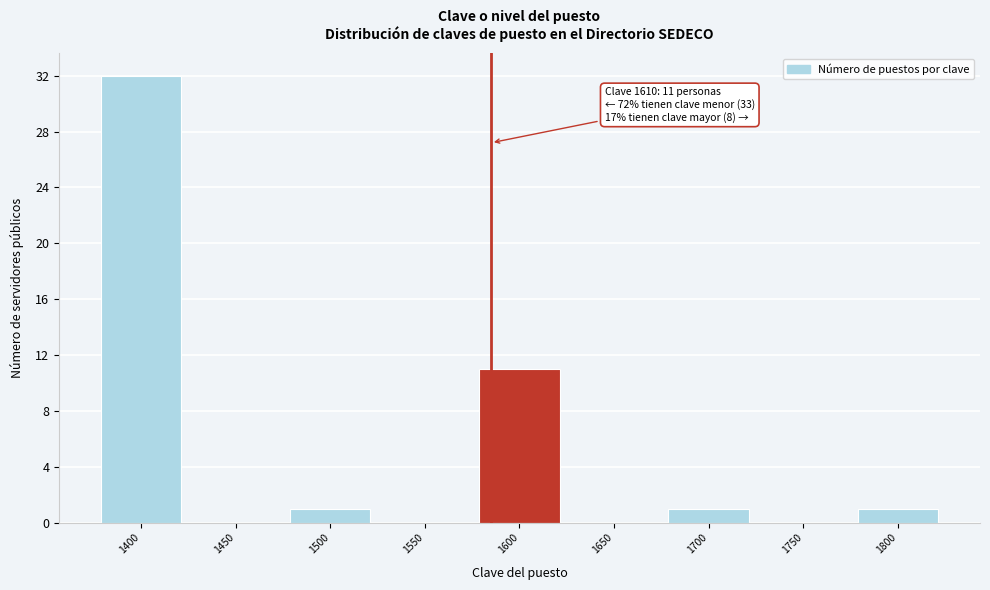

Reading left to right, what are all the values shown in this chart?

1400=32	1450=0	1500=1	1550=0	1600=11	1650=0	1700=1	1750=0	1800=1